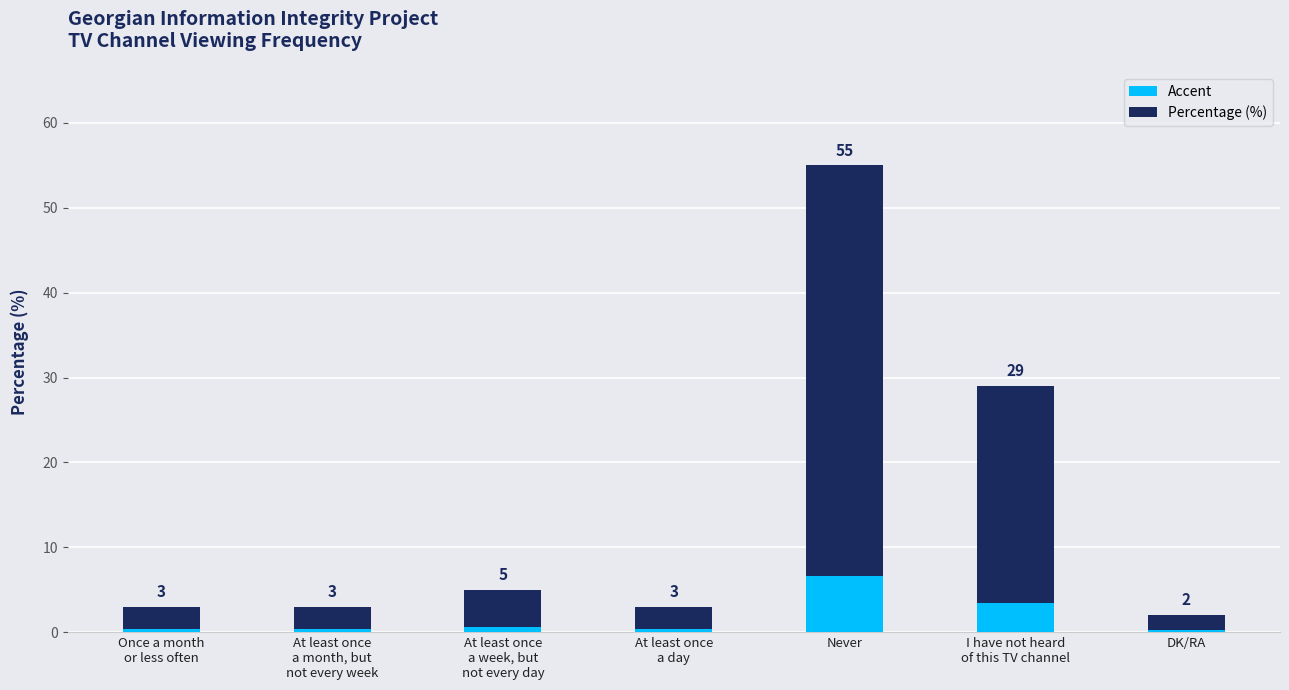

What is the sum of the Accent values at I have not heard
of this TV channel and At least once
a month, but
not every week?

3.8